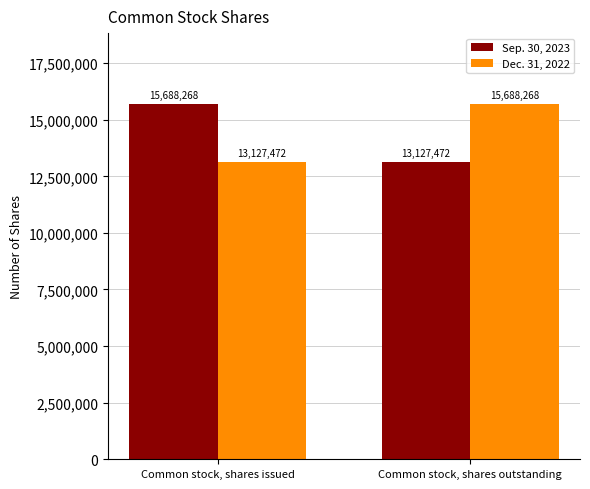

Reading left to right, extract all data points from this chart.

Sep. 30, 2023: 15688268	13127472
Dec. 31, 2022: 13127472	15688268